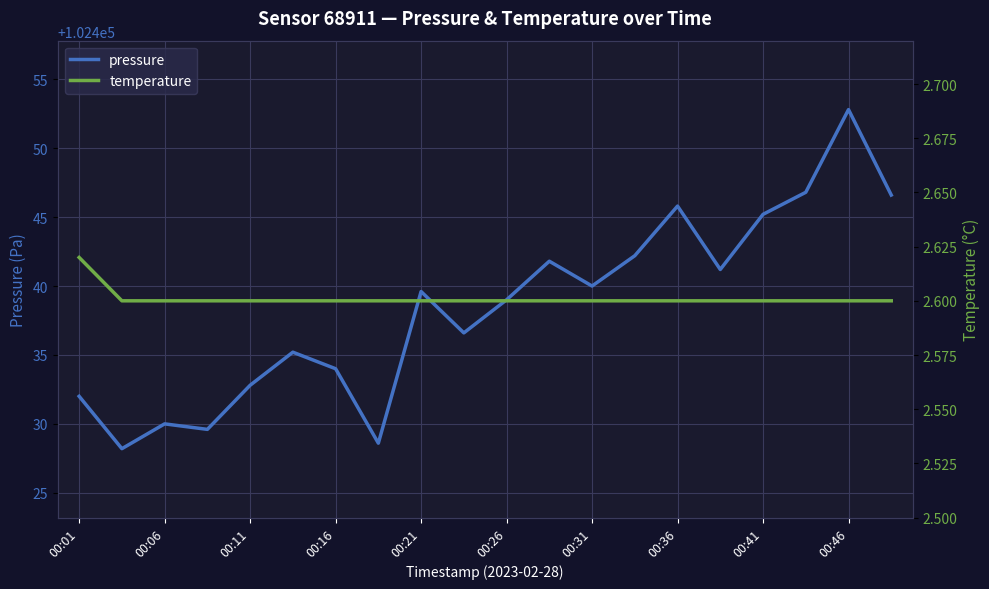

True or false: pressure and temperature cross at least once.

False